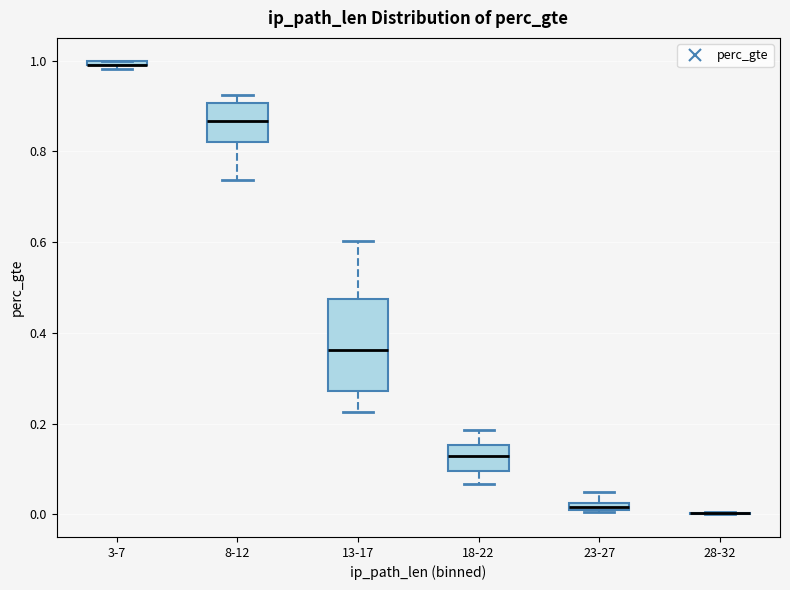

Which box is the tallest, from its lower edge to its upper edge?

13-17